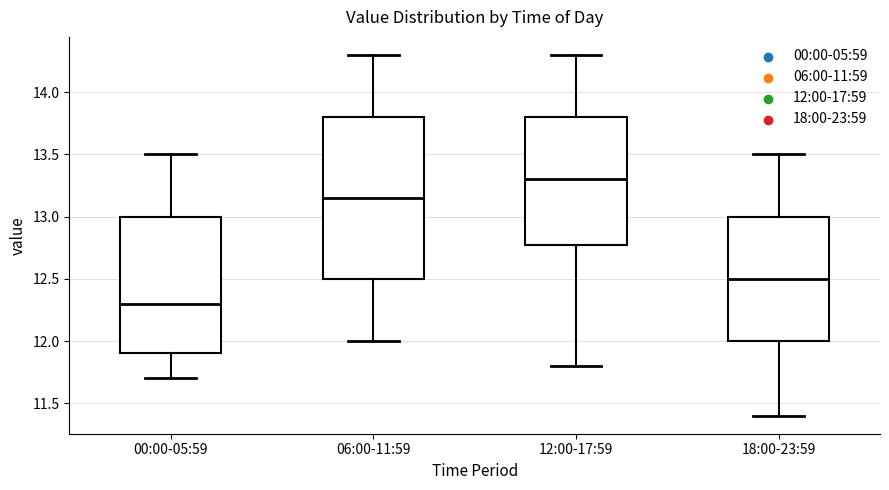

Where is the lower edge of the box for 00:00-05:59 on the y-axis? The values are not printed on the chart, so give them approximately, as read against the axis.

11.90